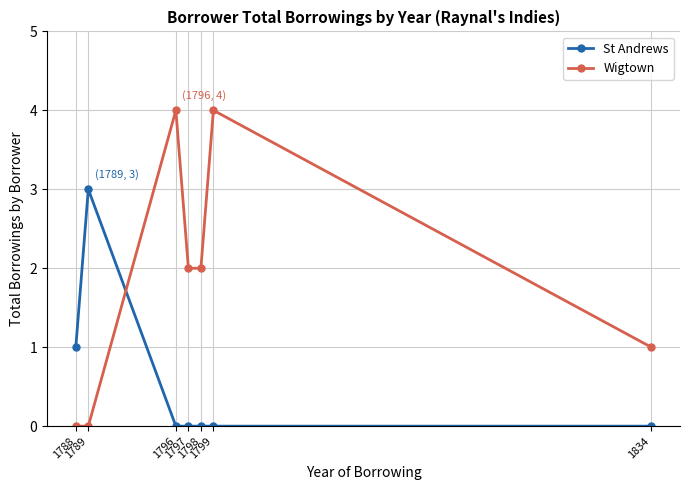

How many categories are shown in the chart?

7